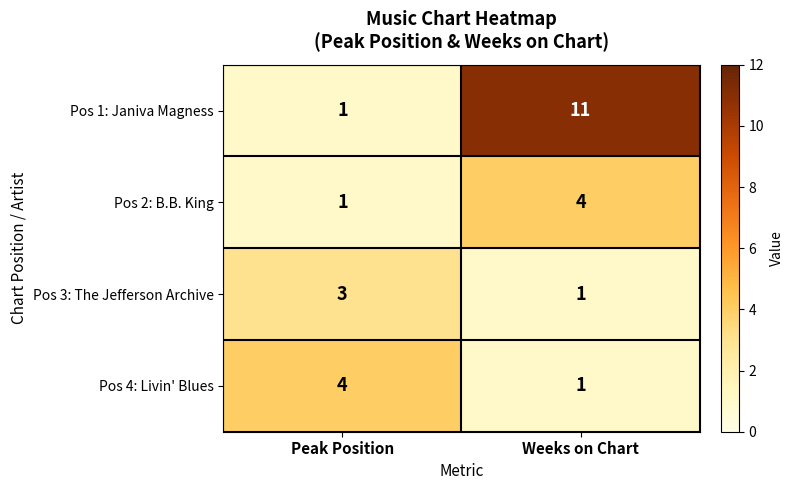

Between Peak Position and Weeks on Chart, which series saw the biggest shift?

Pos 1: Janiva Magness